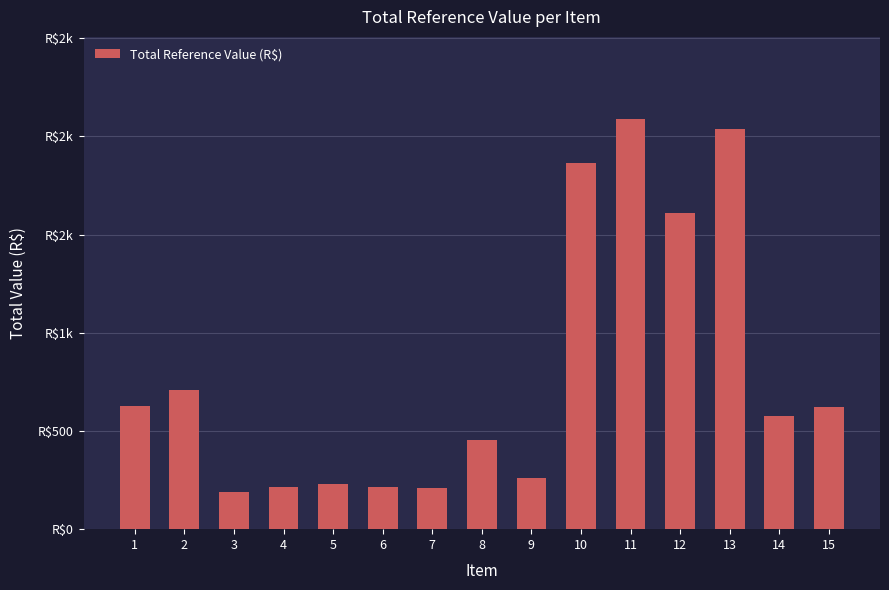

Reading left to right, extract all data points from this chart.

629.6	709.6	187.6	214.0	228.8	216.3	208.0	452.8	262.5	1866.0	2088.8	1609.9	2036.8	574.2	624.3